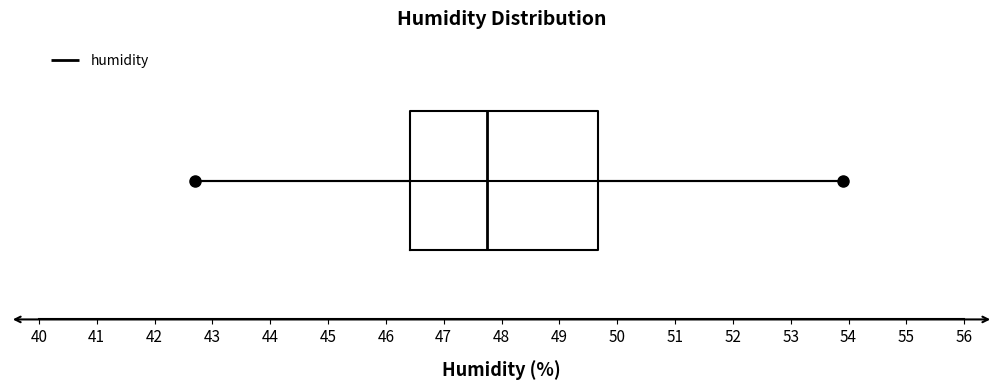

Transcribe this box plot: give where the median line is, the range the box spans, and where the two whiskers end, as read against the x-axis. The values are not printed on the chart, so give them approximately, as read against the axis.

median 47.8, box 46.4 to 49.7, whiskers 42.7 to 53.9